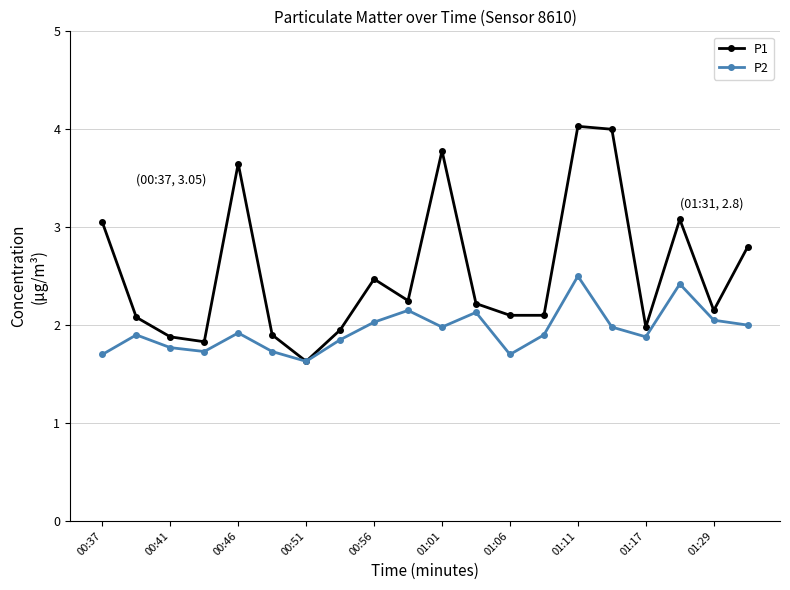

What is the highest value of the P2 series?

2.5